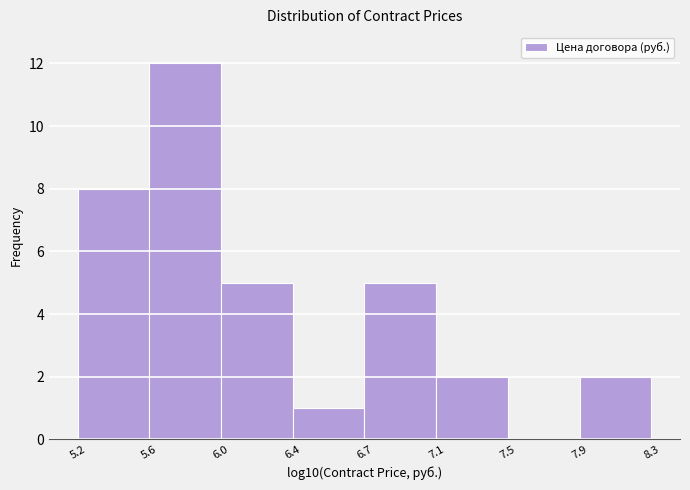

Reading right to left, transcribe all the data shown in this chart.

8.3=2	7.5=0	7.1=2	6.7=5	6.4=1	6.0=5	5.6=12	5.2=8